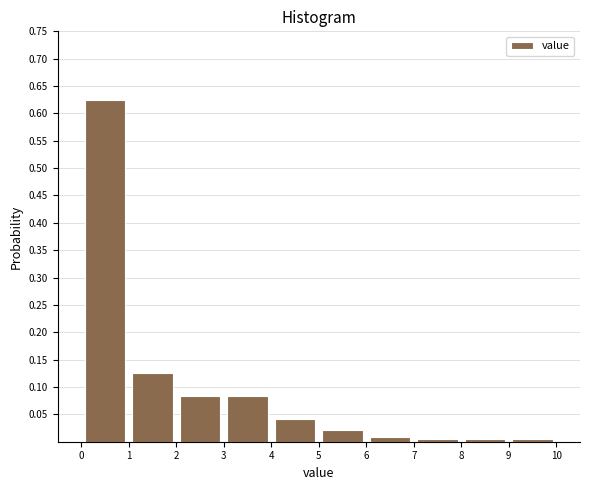

Reading left to right, transcribe this chart: for each bar, give the range it covers on the x-axis and its height. The values are not printed on the chart, so give them approximately, as read against the axis.

0 to 1: 0.625
1 to 2: 0.125
2 to 3: 0.085
3 to 4: 0.085
4 to 5: 0.040
5 to 6: 0.020
6 to 7: 0.010
7 to 8: under 0.005
8 to 9: under 0.005
9 to 10: under 0.005